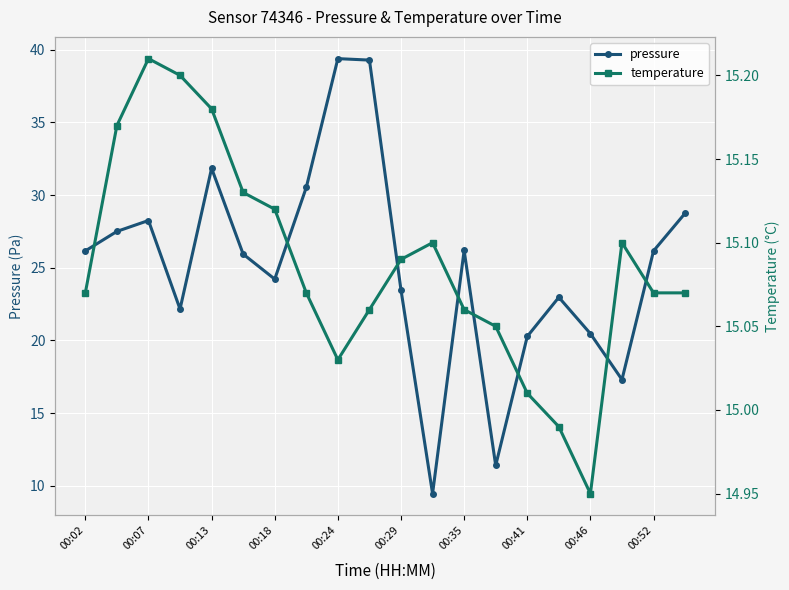

What is the value of the pressure point at the 2nd from the left?

27.5